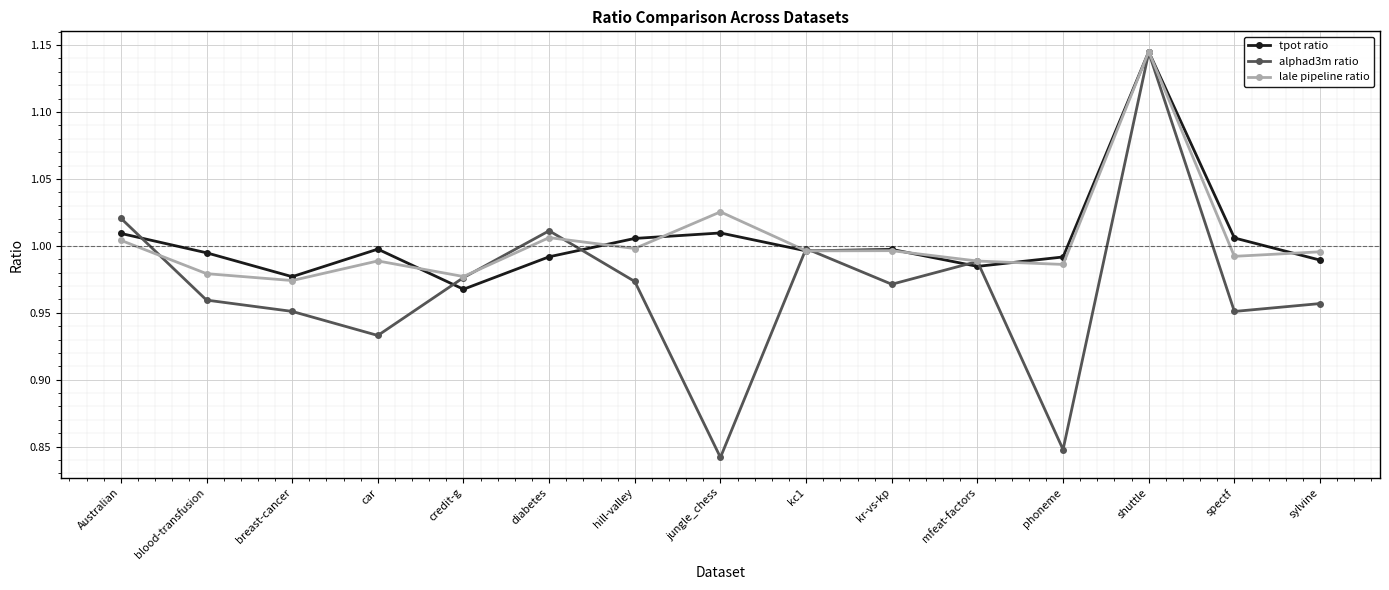

Where do lale pipeline ratio and alphad3m ratio first cross each other?

Australian and blood-transfusion